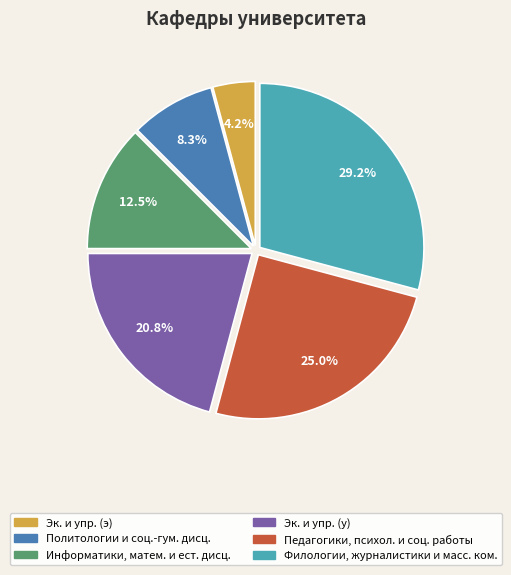

Does any single category account for the majority?

No